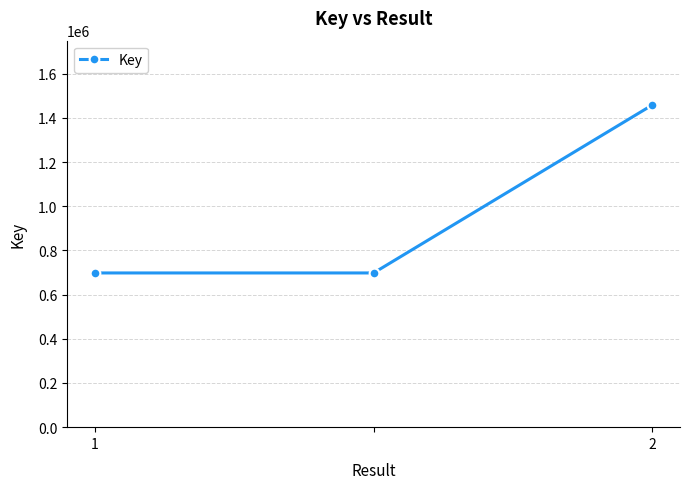

What is the minimum value shown in the chart?

698172